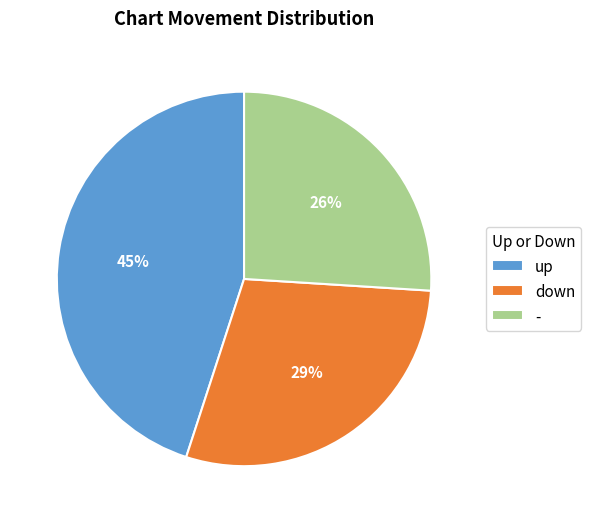

What percentage is the down slice, to the nearest percent?

29%